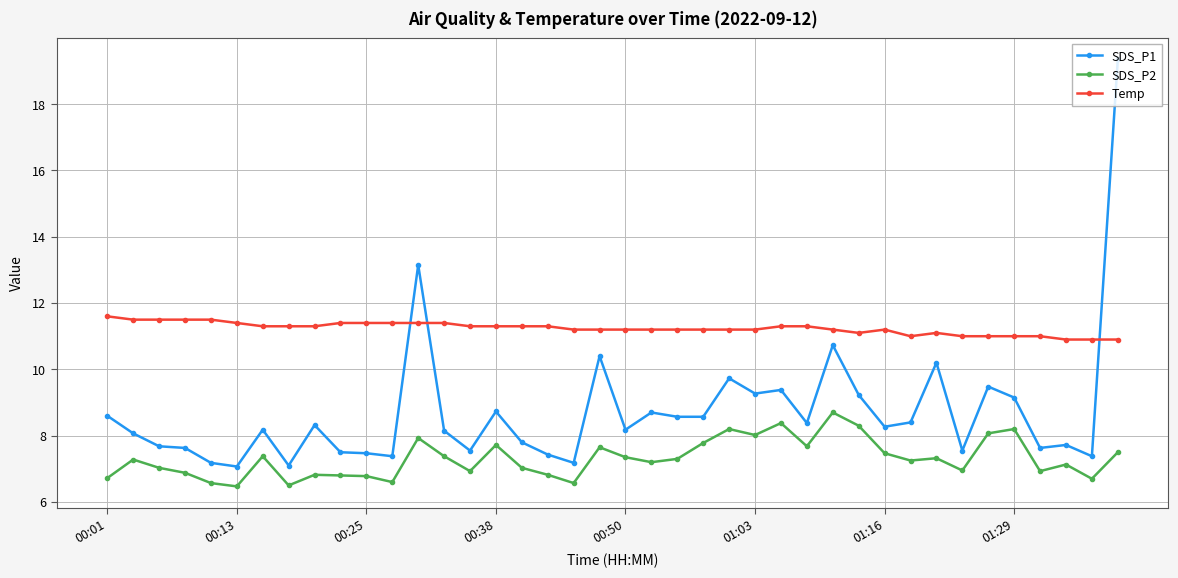

How many lines are shown in the chart?

3